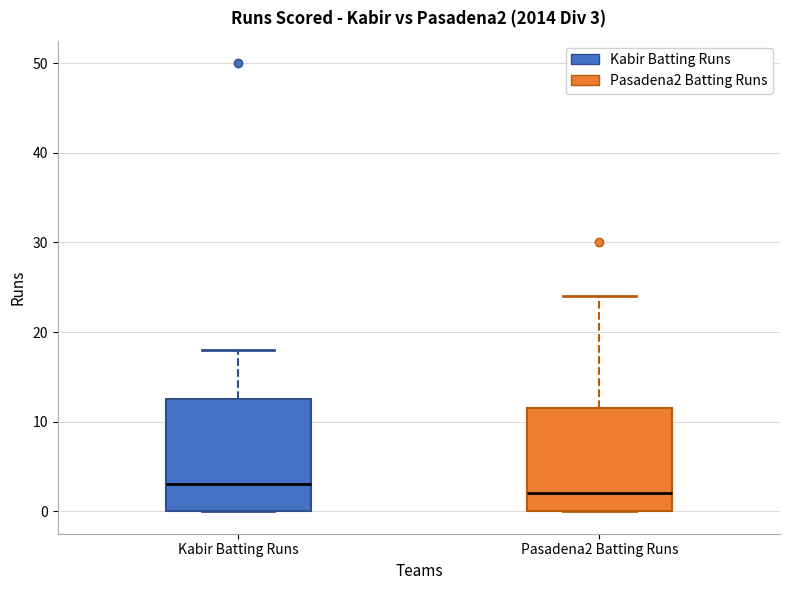

Comparing the boxes themselves (not the whiskers), which one is the tallest?

Kabir Batting Runs